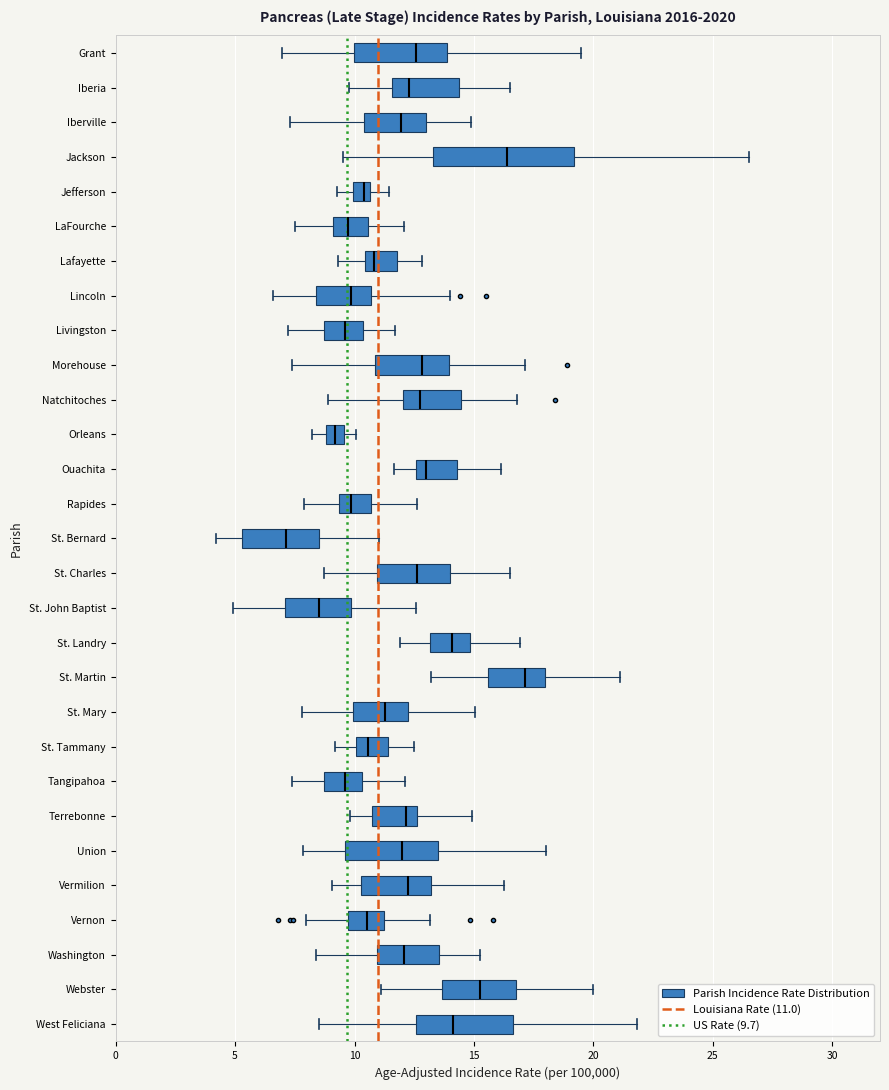

Which box is the widest, from its left edge to its right edge?

Jackson